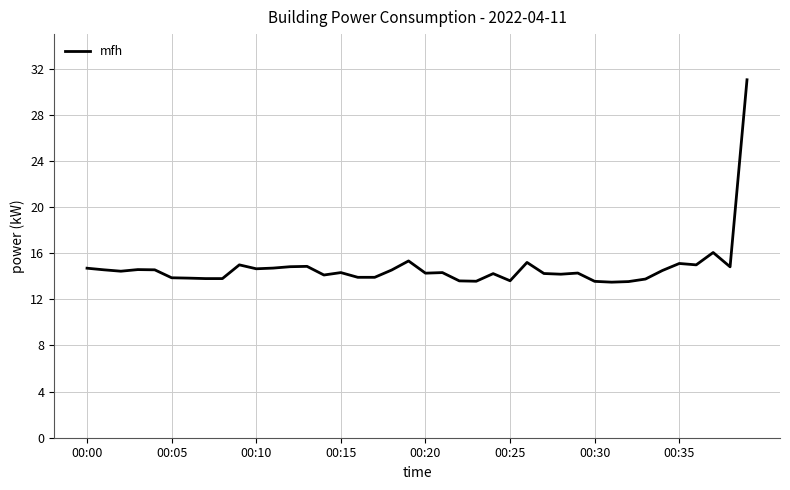

What is the greatest value displayed?

31.0